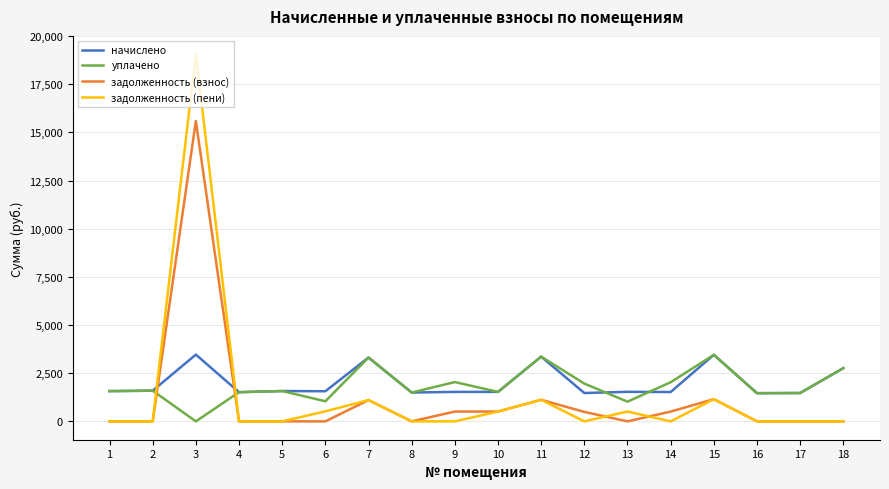

At 3, list the series in order from largest to smallest.

задолженность (пени), задолженность (взнос), начислено, уплачено